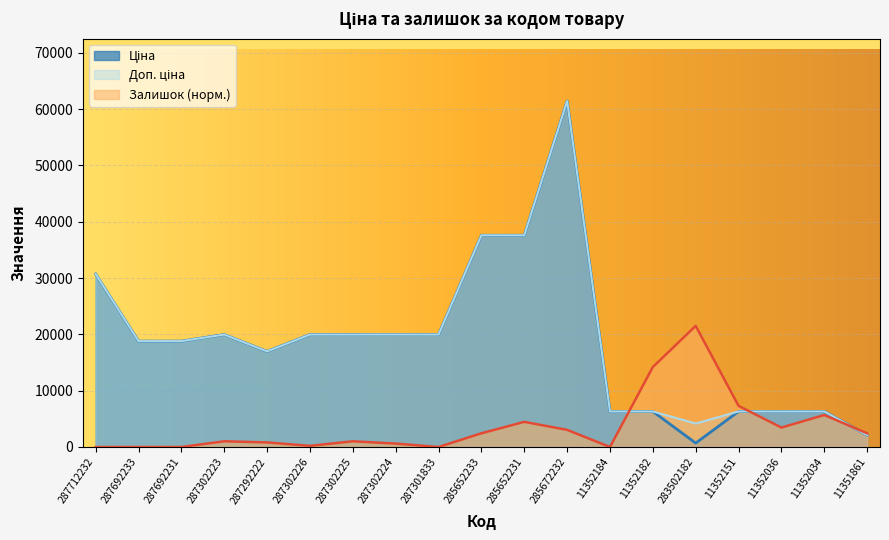

The Залишок series shows 0.0 at 287692233. True or false?

True